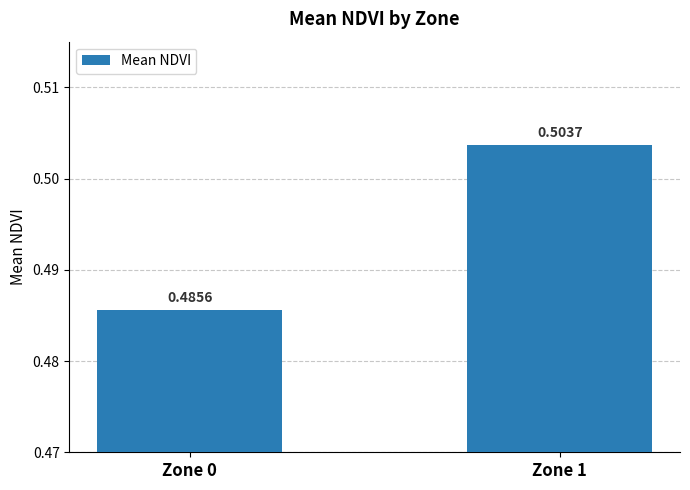

What is the sum of all values?

1.0